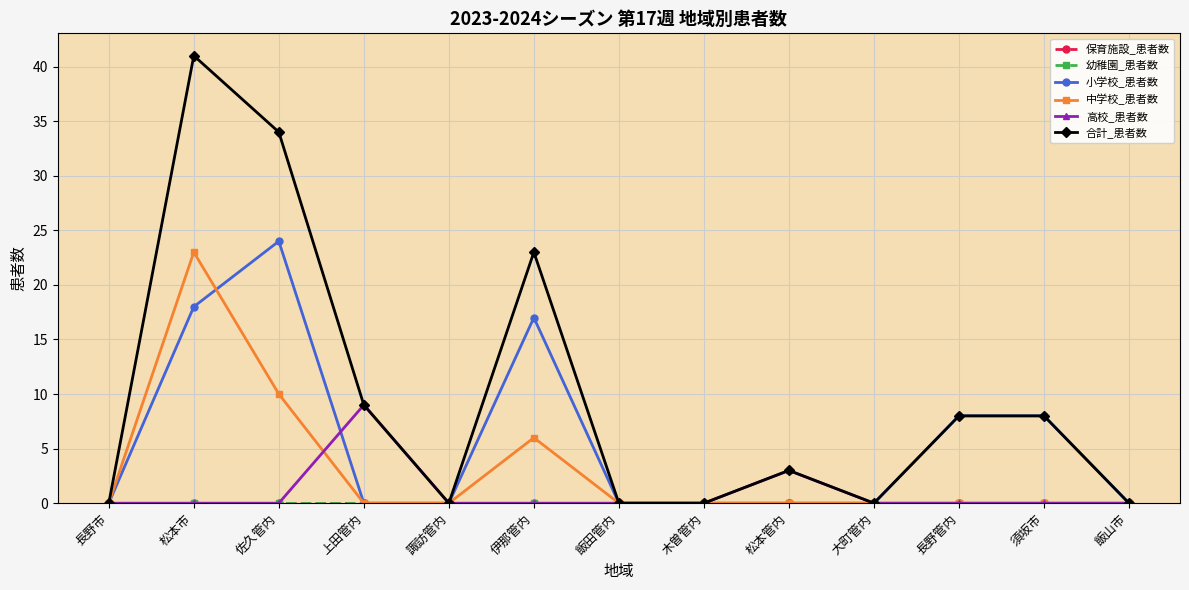

Is this an area chart (filled region under the line)?

No